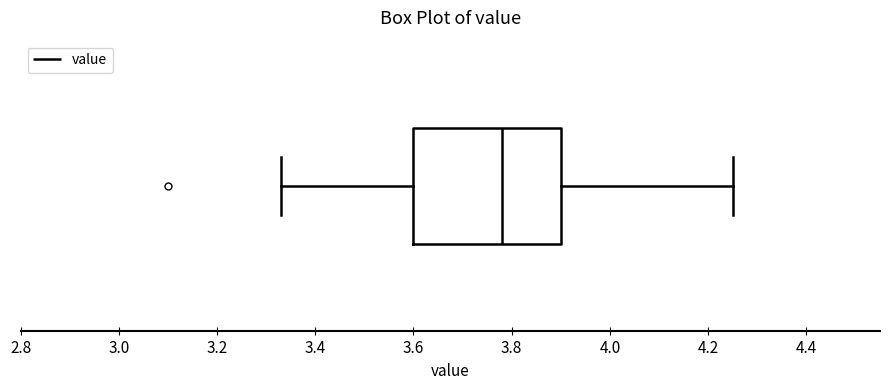

Transcribe this box plot: give where the median line is, the range the box spans, and where the two whiskers end, as read against the x-axis. The values are not printed on the chart, so give them approximately, as read against the axis.

median 3.78, box 3.60 to 3.90, whiskers 3.34 to 4.26